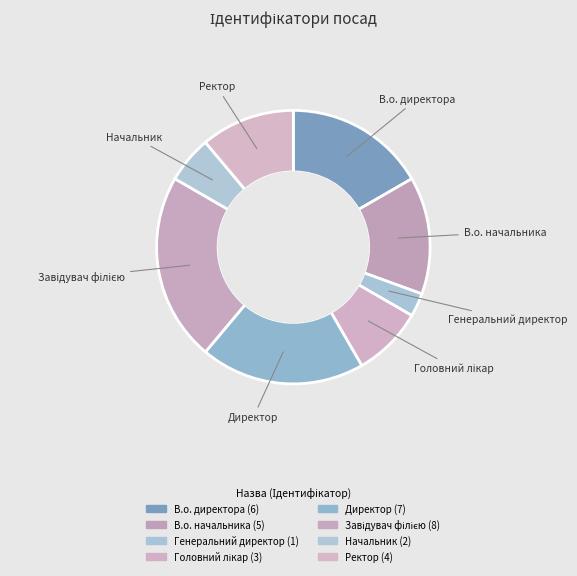

How many segments does this pie chart have?

8